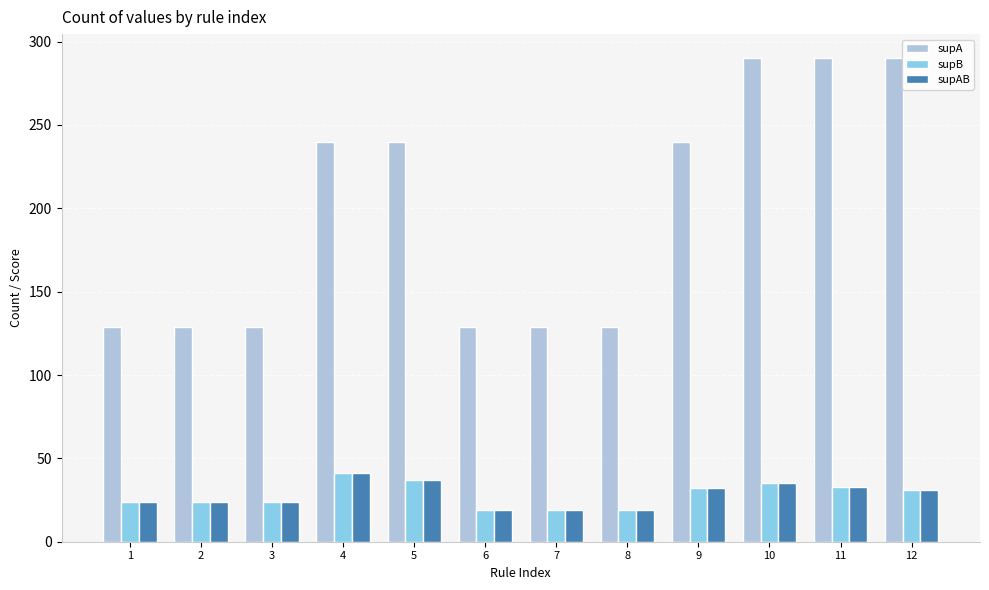

True or false: supAB has a value of 19 at 8.

True